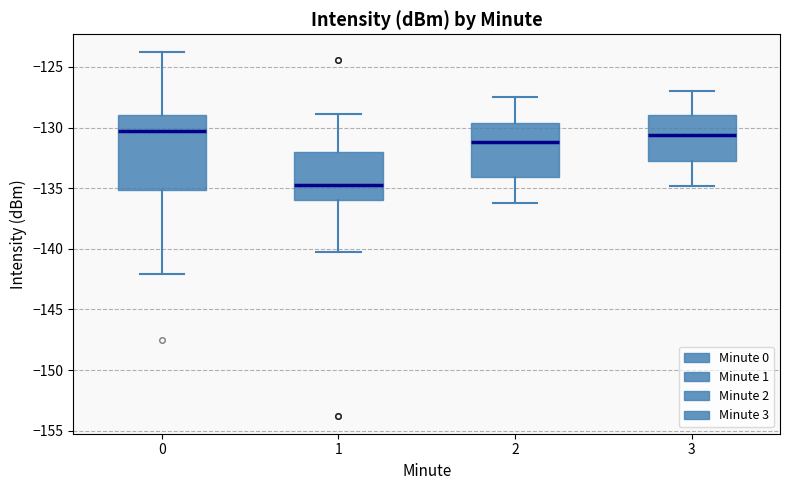

Where is the lower edge of the box at x = 3 on the y-axis? The values are not printed on the chart, so give them approximately, as read against the axis.

-132.5